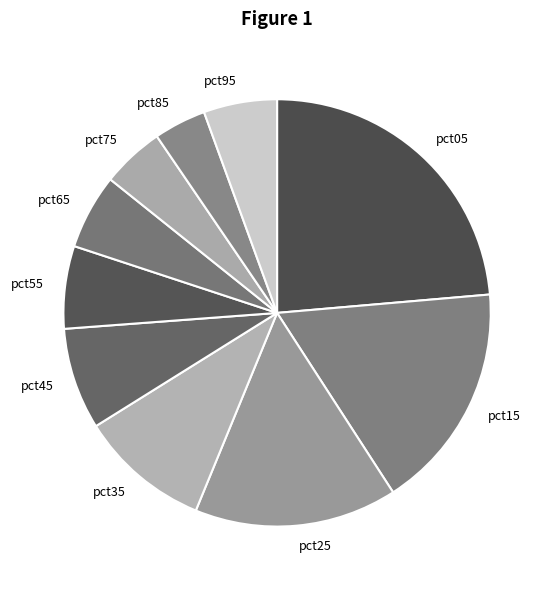

Does pct15 represent more than half of the total?

No